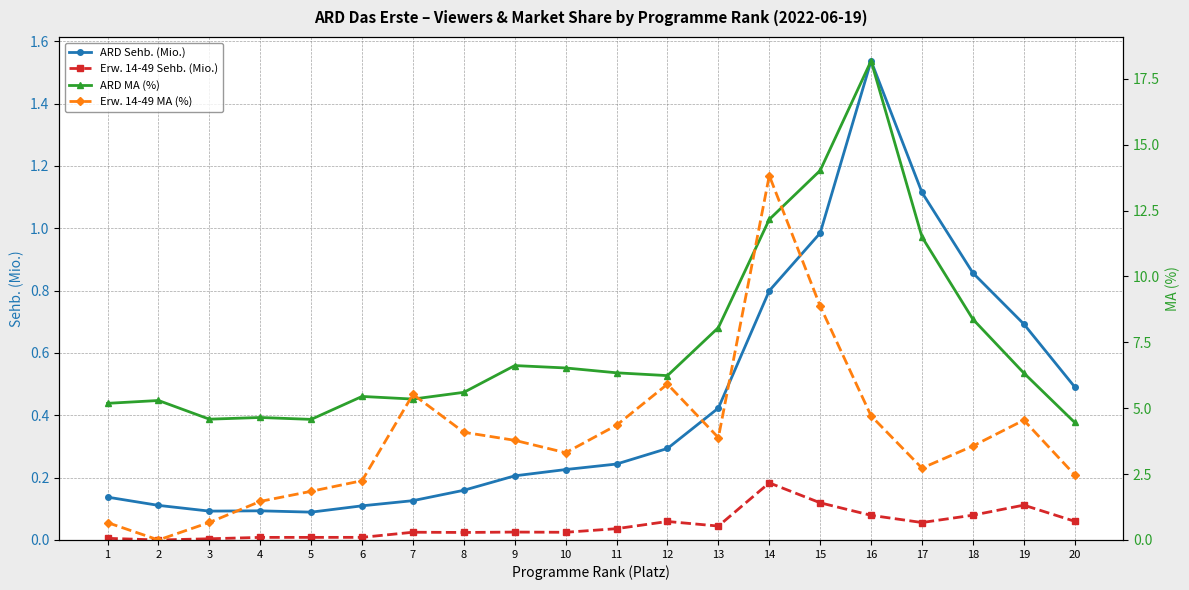

After their last crossing, which series has the higher values: Erw. 14-49 MA (%) or ARD MA (%)?

ARD MA (%)